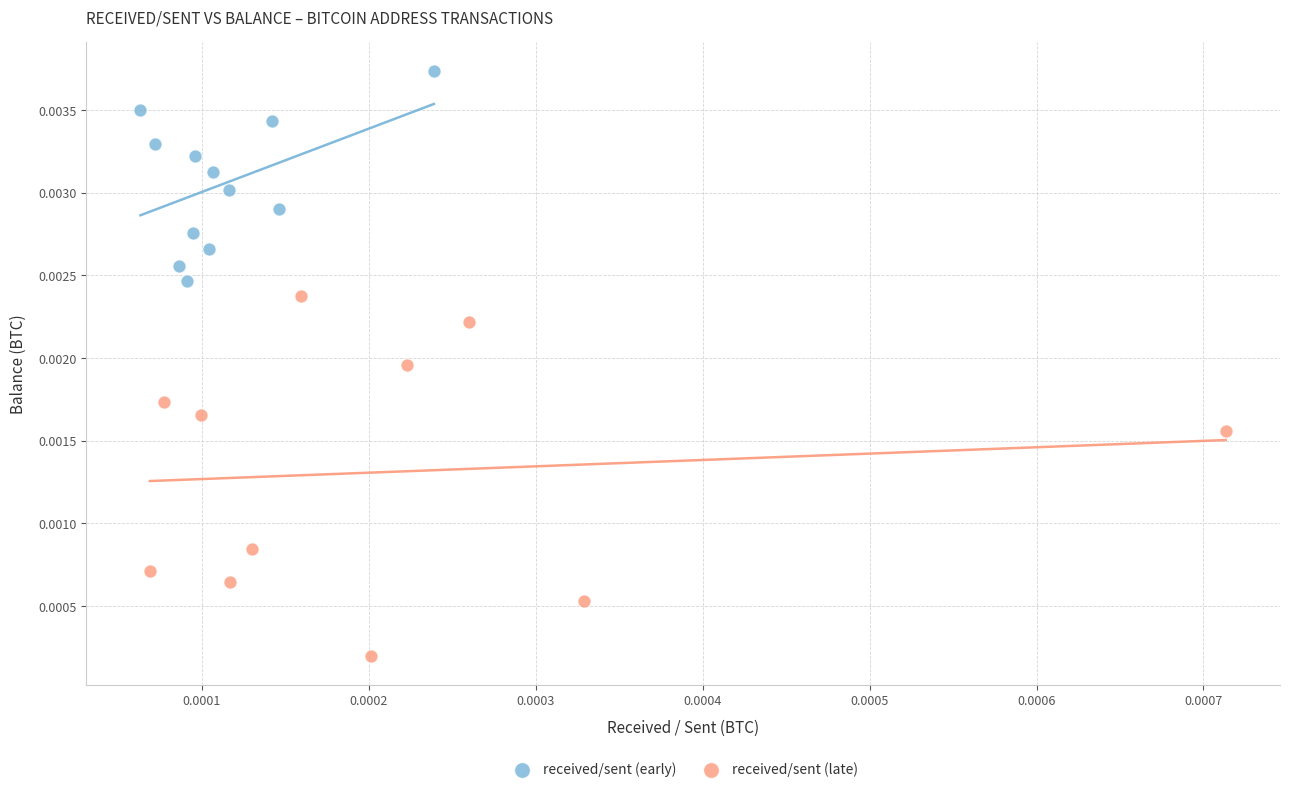

Which series contains the lowest Y value?

received/sent (late)